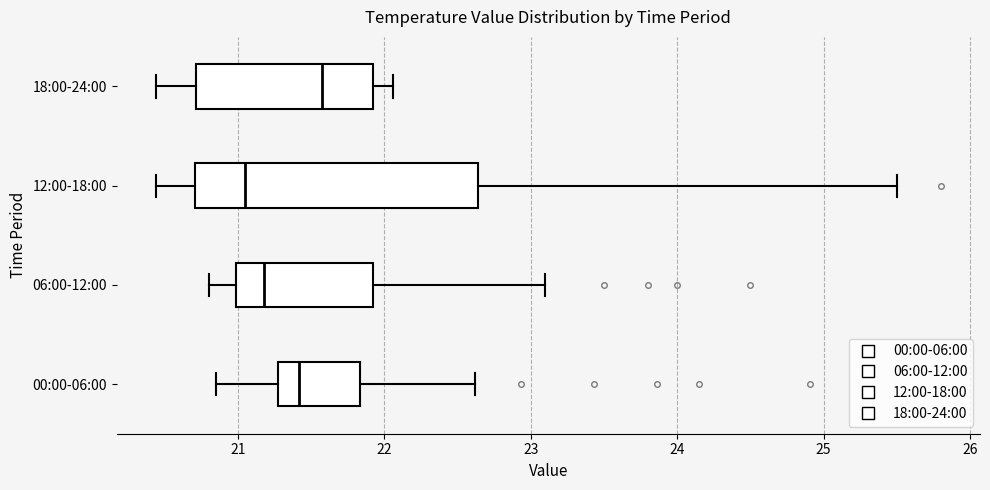

Where does the left whisker of the box for 06:00-12:00 end on the x-axis? The values are not printed on the chart, so give them approximately, as read against the axis.

20.8